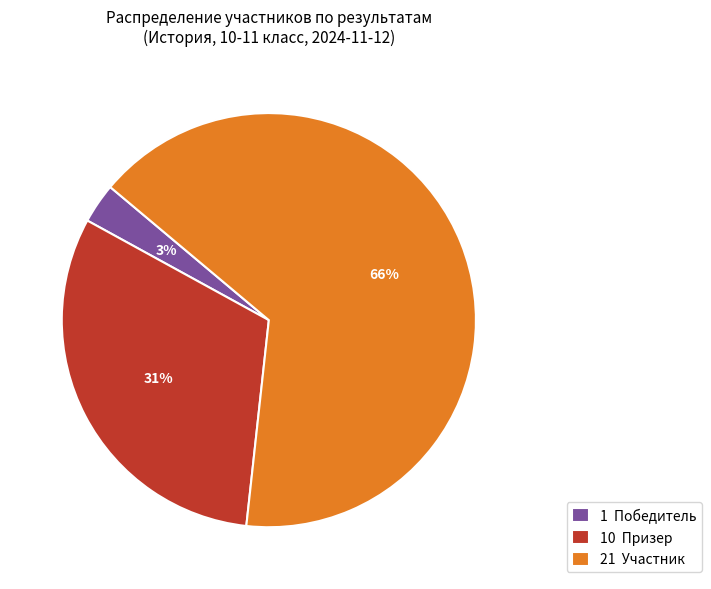

To the nearest percent, what percentage of the pie is 1 Победитель?

3%